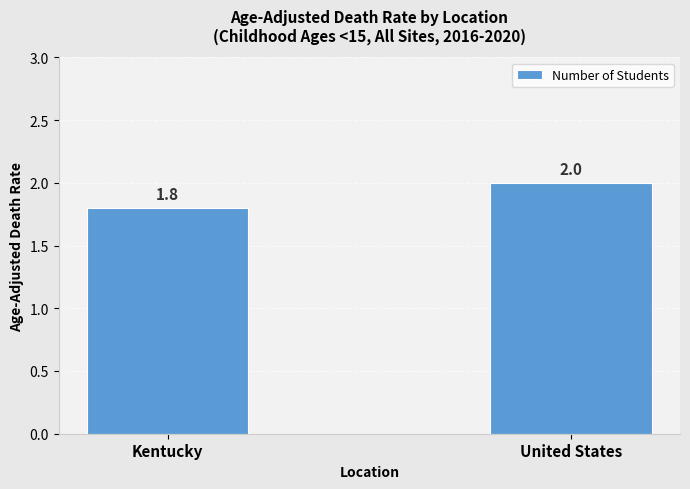

What is the value of the 2nd bar from the left?

2.0